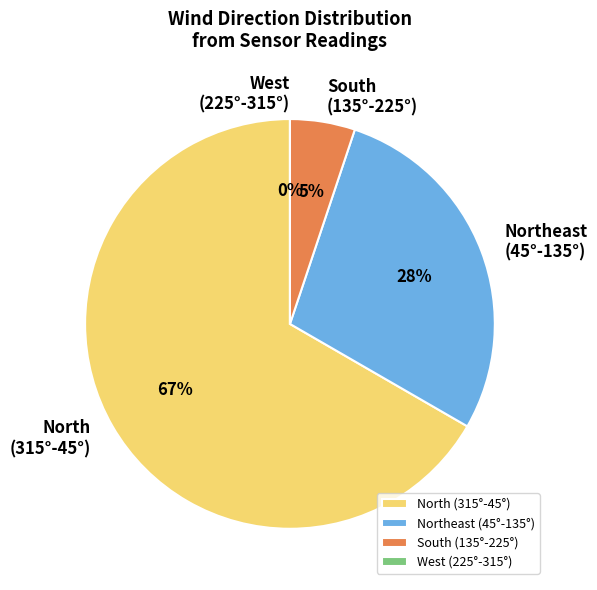

What percentage is NOT represented by 11.55?

98.1%